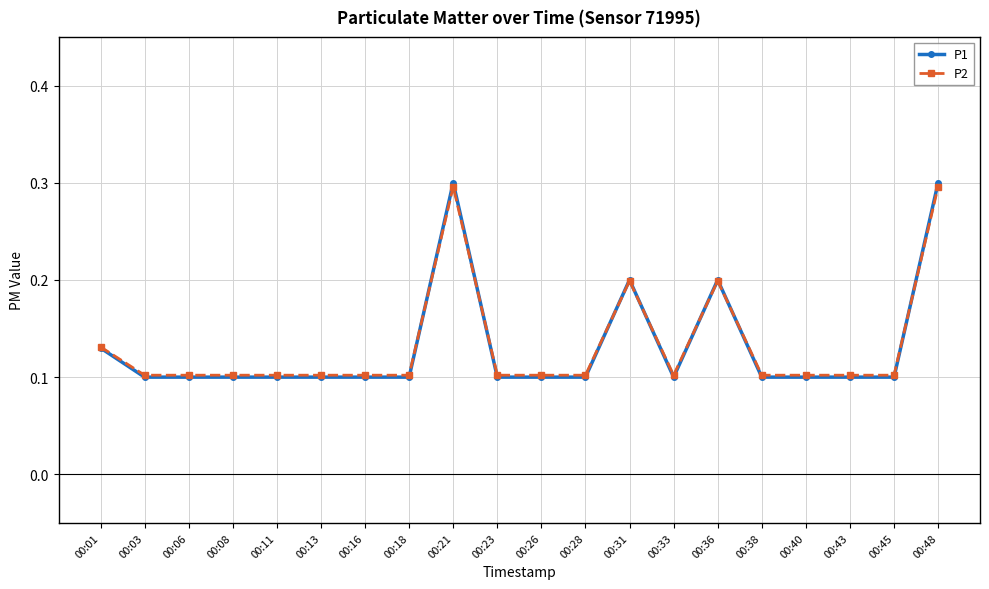

At how many categories does at least one series exceed 0?

20